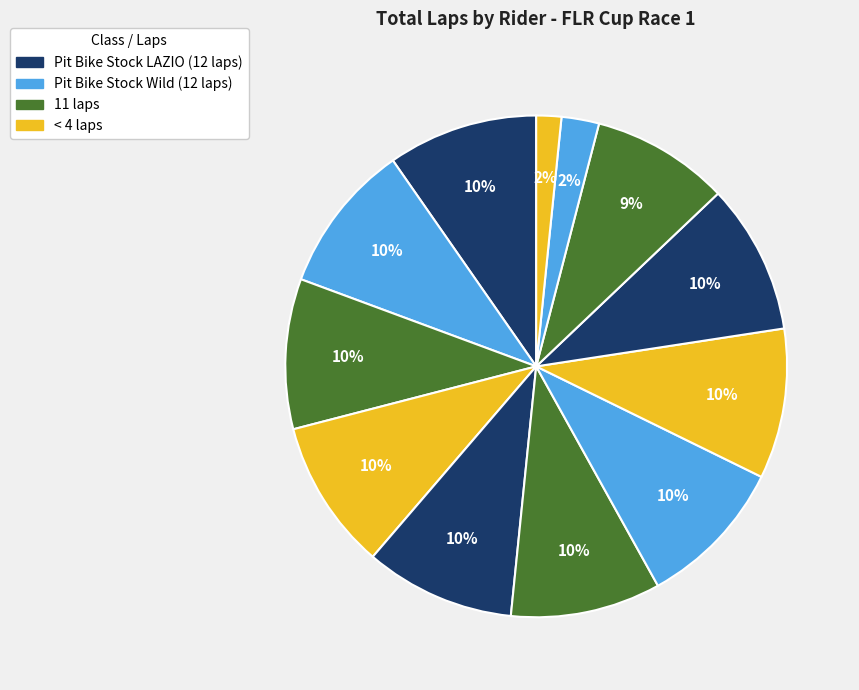

To the nearest percent, what is the average slice percentage?

8%